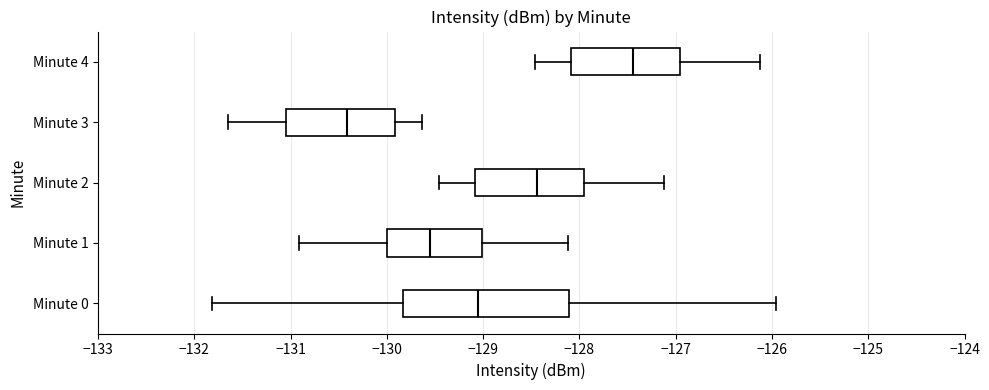

Reading bottom to top, transcribe this box plot: for each box, give where its median line is, the range the box spans, and where its two whiskers end, as read against the x-axis. The values are not printed on the chart, so give them approximately, as read against the axis.

Minute 0: median -129.1, box -129.8 to -128.1, whiskers -131.8 to -126.0
Minute 1: median -129.6, box -130.0 to -129.0, whiskers -130.9 to -128.1
Minute 2: median -128.4, box -129.1 to -128.0, whiskers -129.5 to -127.1
Minute 3: median -130.4, box -131.0 to -129.9, whiskers -131.7 to -129.6
Minute 4: median -127.4, box -128.1 to -127.0, whiskers -128.5 to -126.1